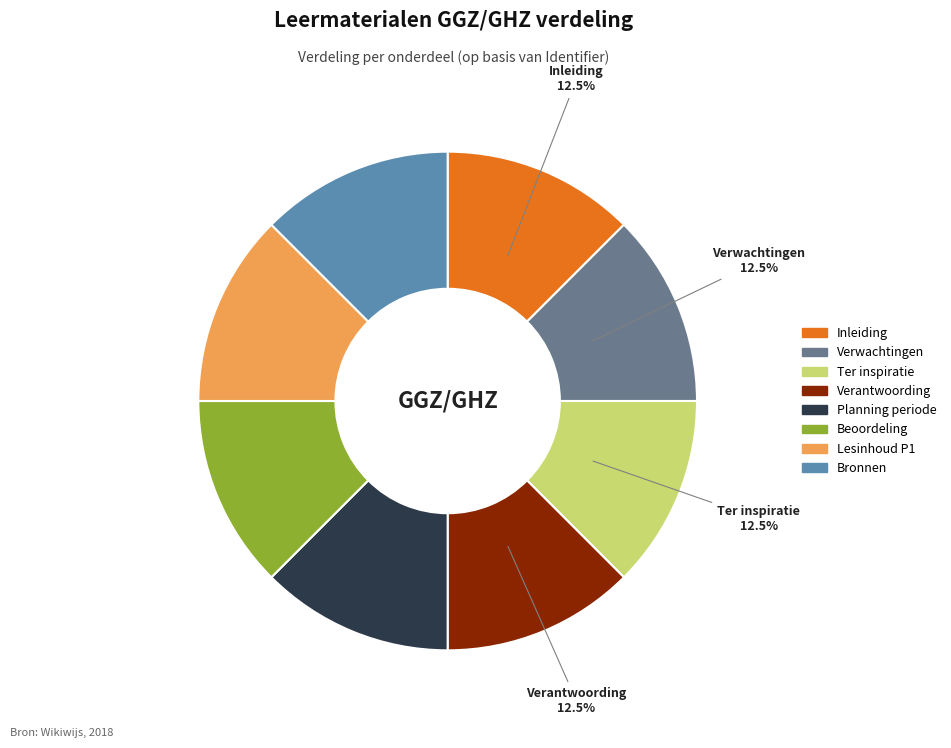

How many slices are in this pie chart?

8